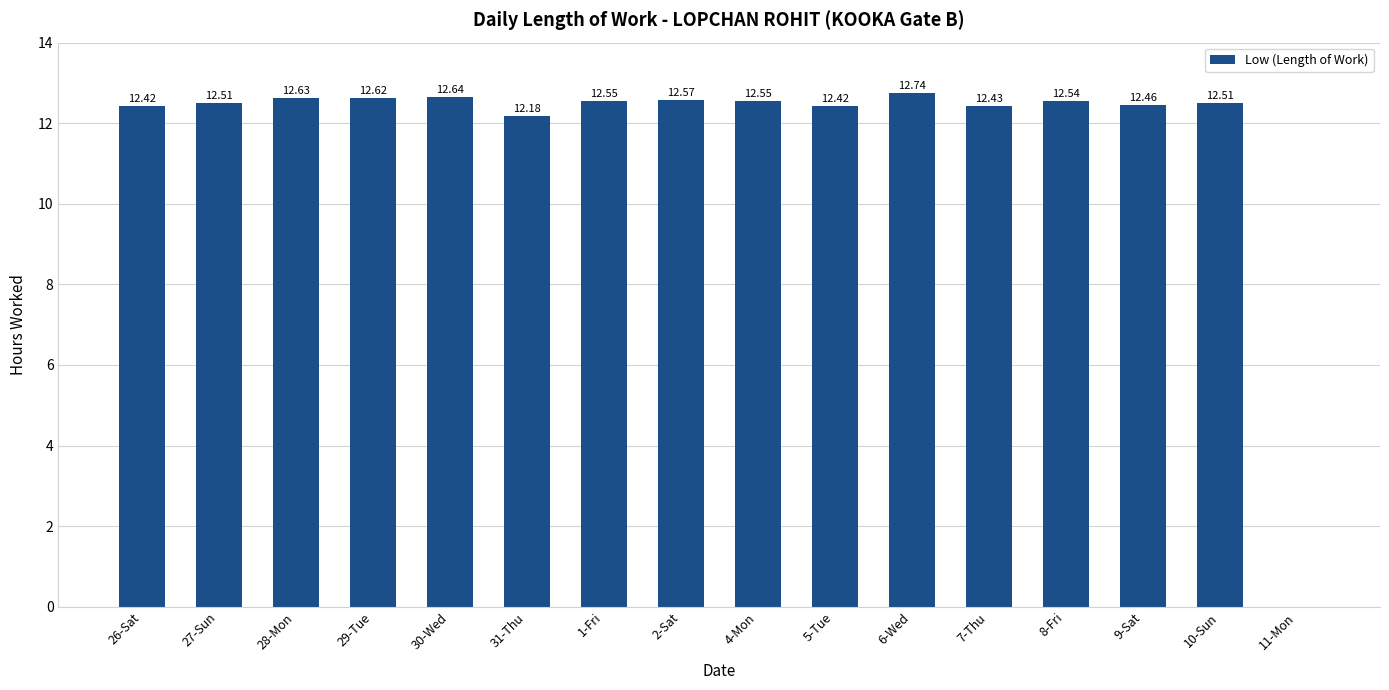

What is the difference between the values at 4-Mon and 9-Sat?

0.1